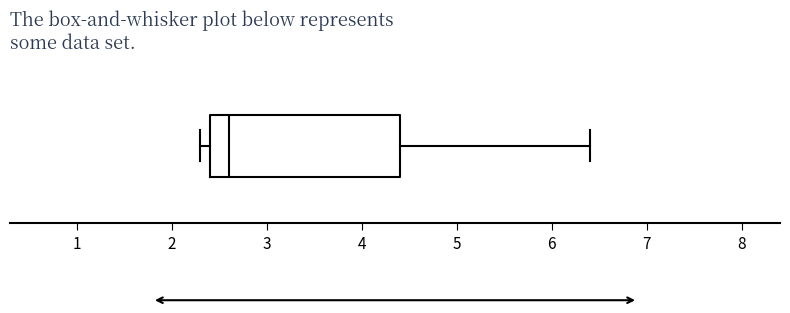

Read this box plot against the x-axis: the position of the median line, the range covered by the box, and the ends of both whiskers. The values are not printed on the chart, so give them approximately, as read against the axis.

median 2.6, box 2.4 to 4.4, whiskers 2.3 to 6.4